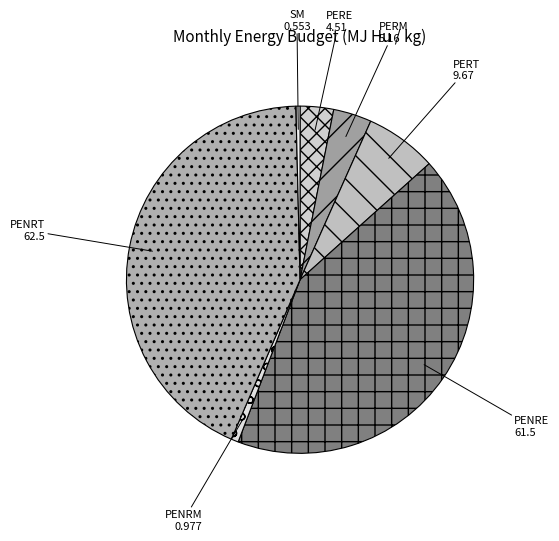

The SM slice represents 0% of the pie. True or false?

True